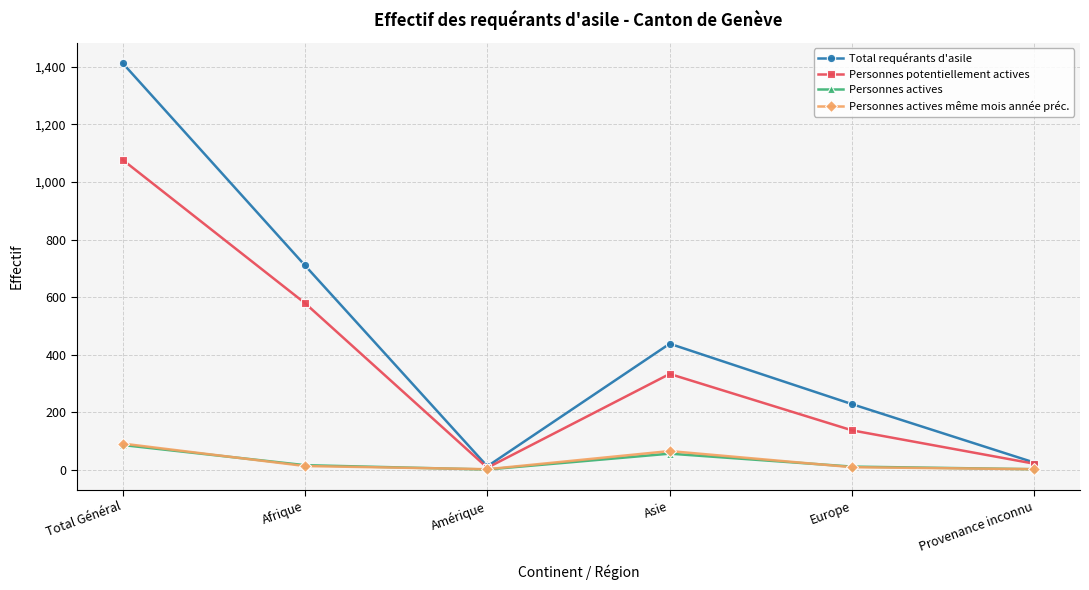

At which label is Personnes actives closest to 43?

Asie